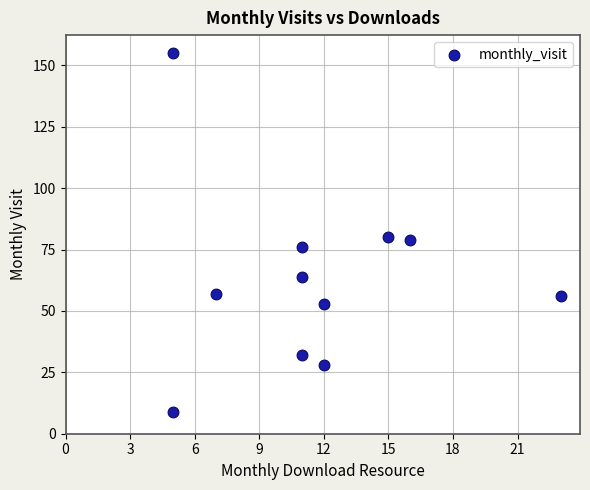

What is the average Y value?

63